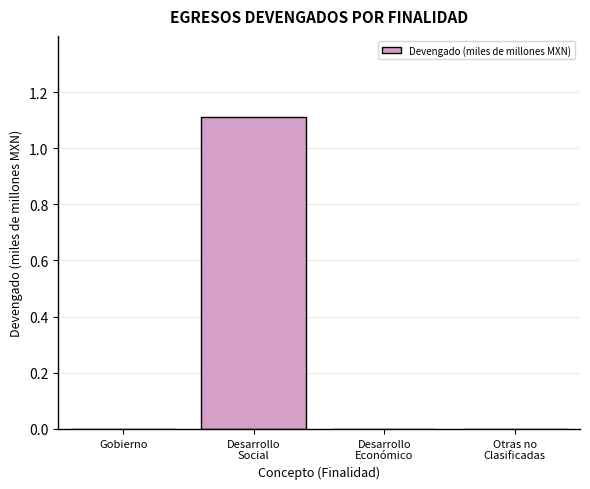

What is the greatest value displayed?

1.1